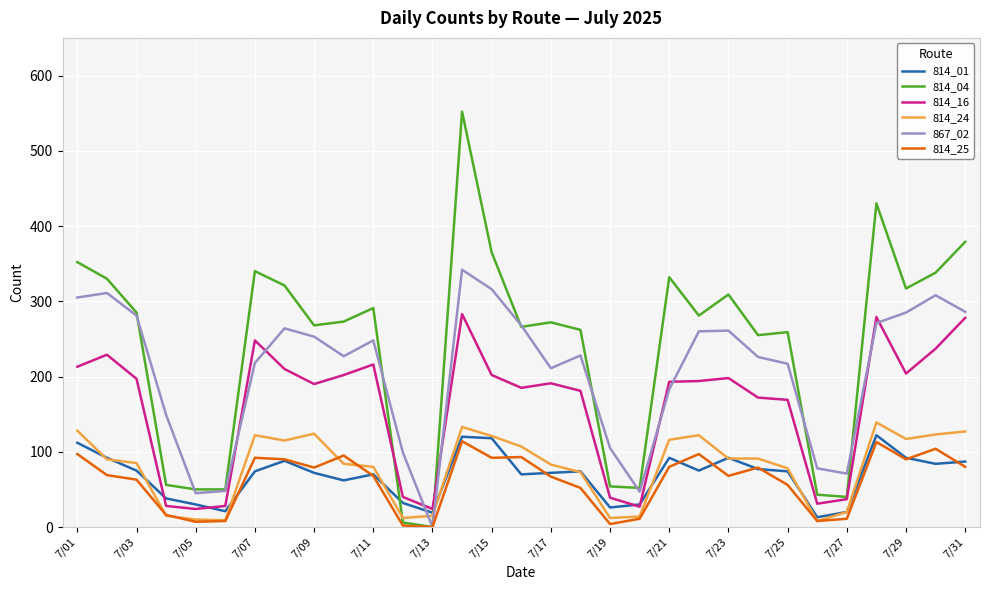

At how many categories does at least one series exceed 529?

1